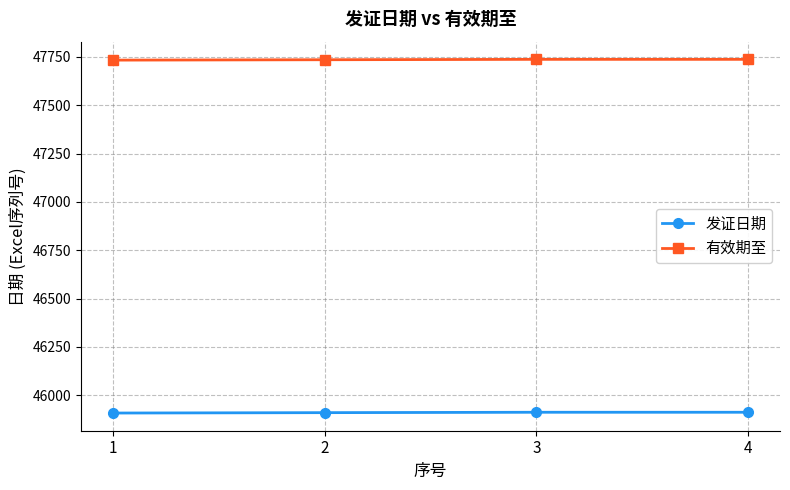

True or false: 发证日期 and 有效期至 intersect in this chart.

False